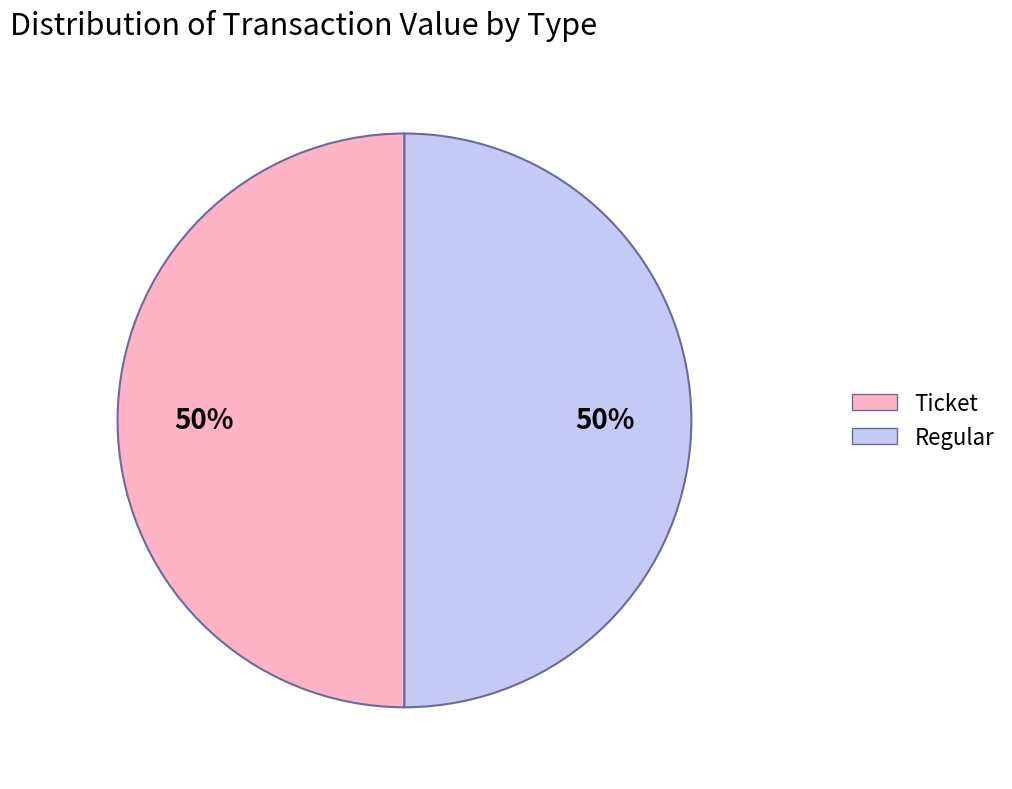

The Ticket slice represents 50% of the pie. True or false?

True